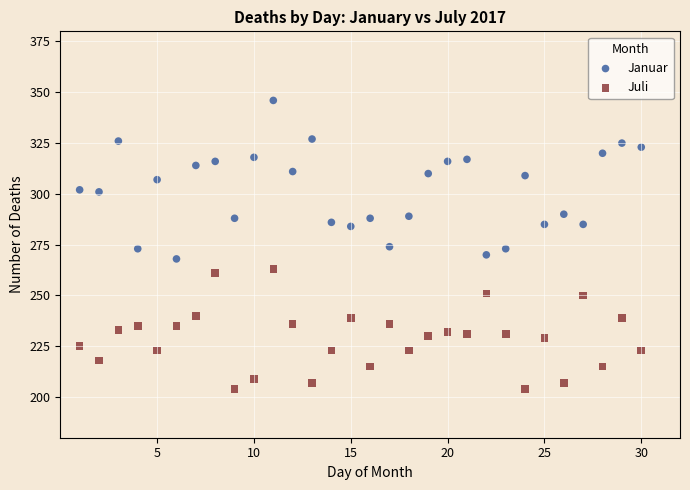

What are all the series names shown in the legend?

Januar, Juli